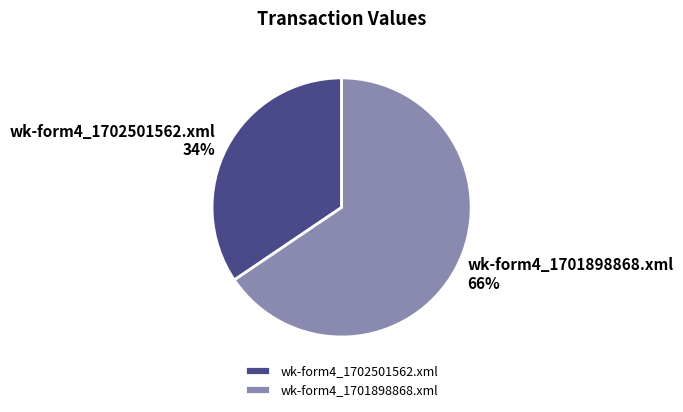

Which slice is the smallest?

wk-form4_1702501562.xml